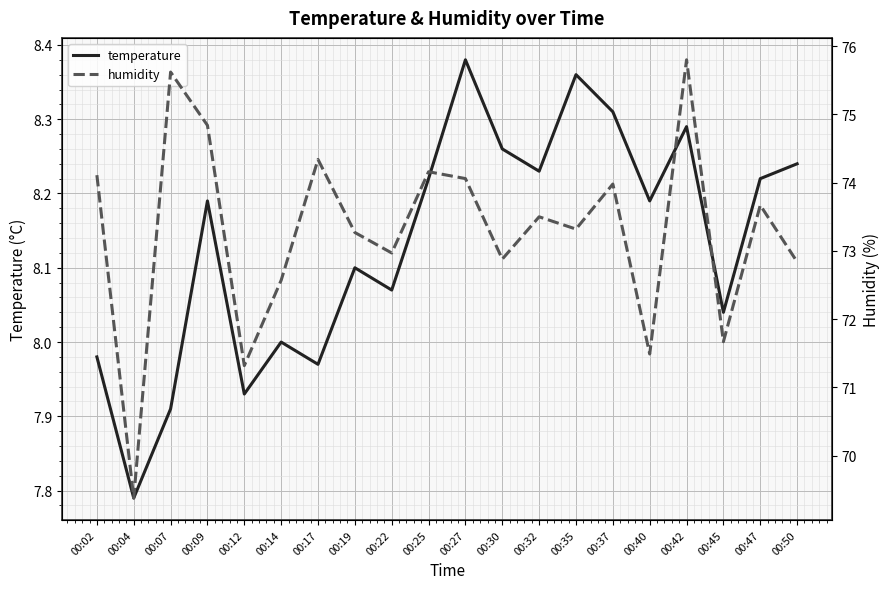

At which label does humidity first exceed 73?

00:02